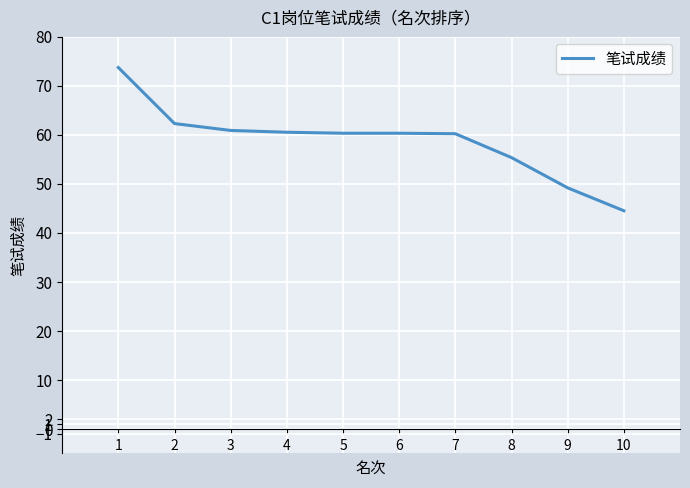

The chart shows a value of 96.3 at 8. True or false?

False